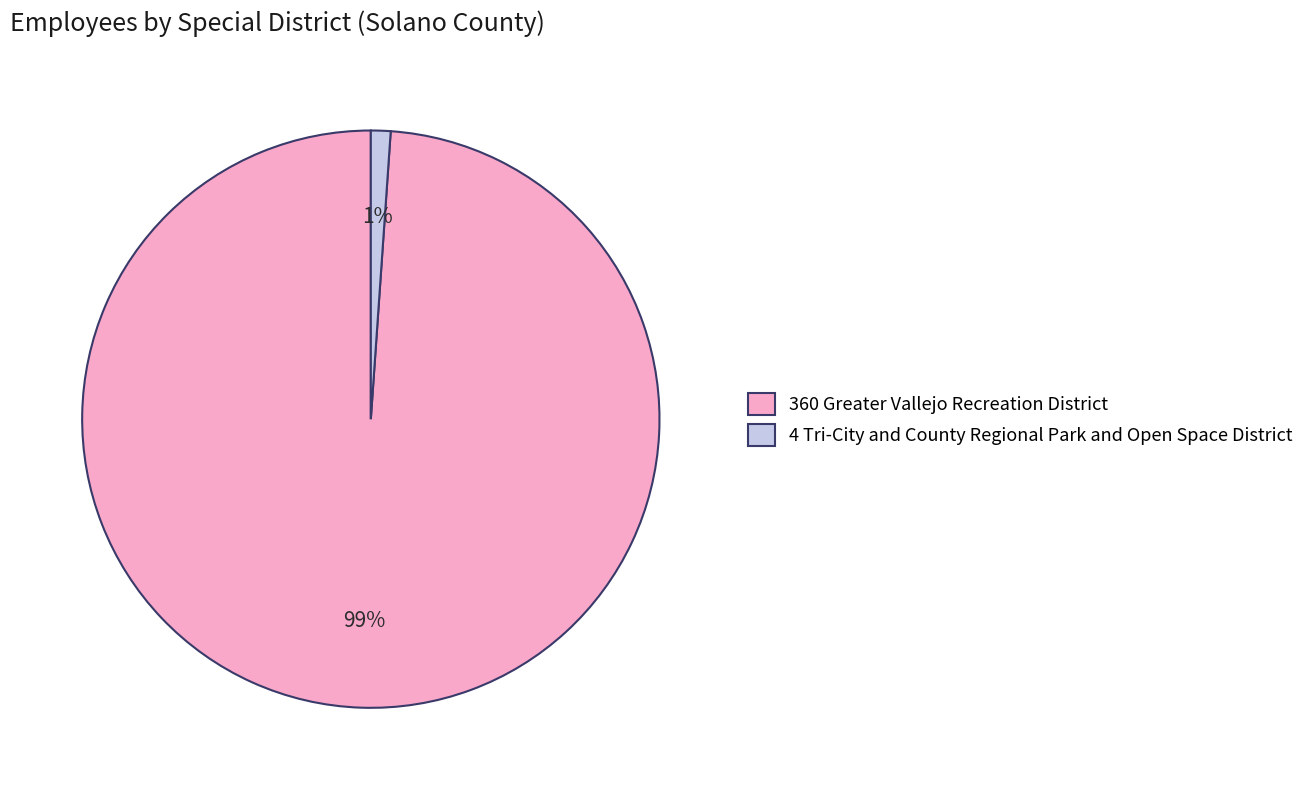

Which category has the smallest portion of the pie?

4 Tri-City and County Regional Park and Open Space District